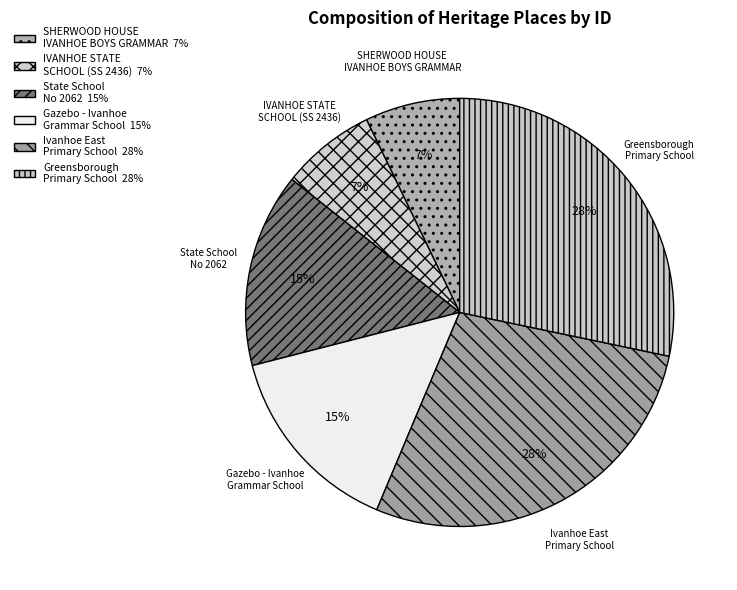

Does SHERWOOD HOUSE IVANHOE BOYS GRAMMAR represent more than half of the total?

No